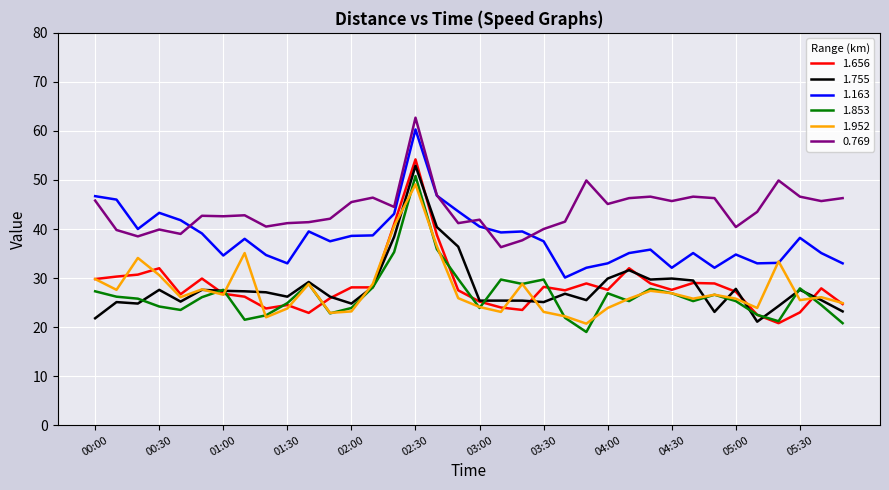

Does the chart display data point markers on the line(s)?

No